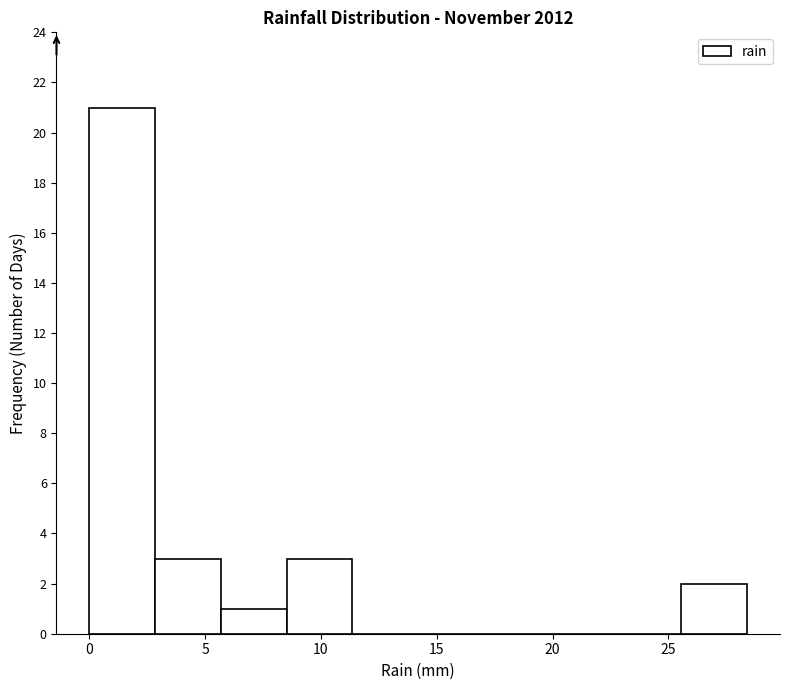

Reading left to right, transcribe this chart: for each bar, give the range it covers on the x-axis and its height. Neither the bar edges nor the heights are printed on the chart, so give them approximately, as read against the axes.

0.0 to 3.0: 21
3.0 to 5.5: 3
5.5 to 8.5: 1
8.5 to 11.5: 3
11.5 to 14.0: 0
14.0 to 17.0: 0
17.0 to 20.0: 0
20.0 to 22.5: 0
22.5 to 25.5: 0
25.5 to 28.5: 2